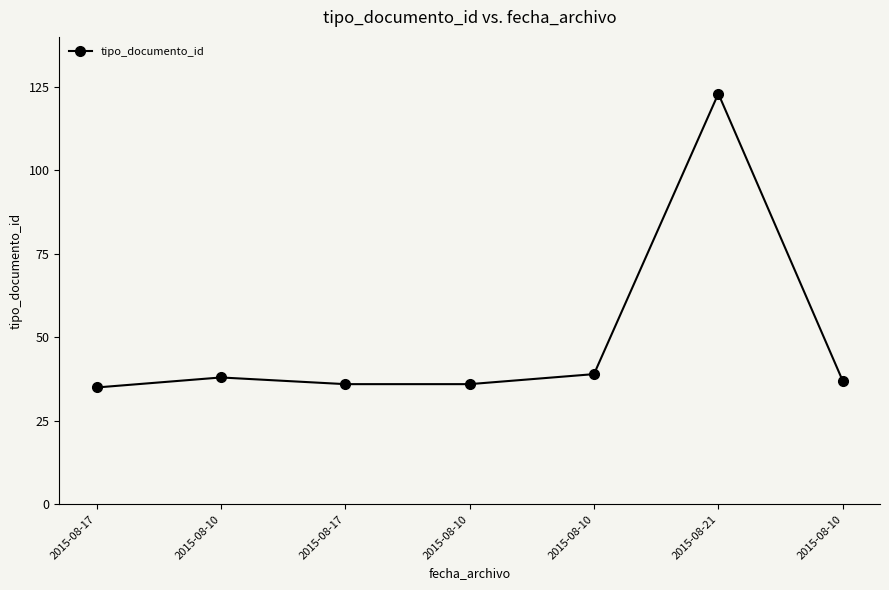

Reading left to right, what are all the values shown in this chart?

2015-08-17=35	2015-08-10=38	2015-08-17=36	2015-08-10=36	2015-08-10=39	2015-08-21=123	2015-08-10=37